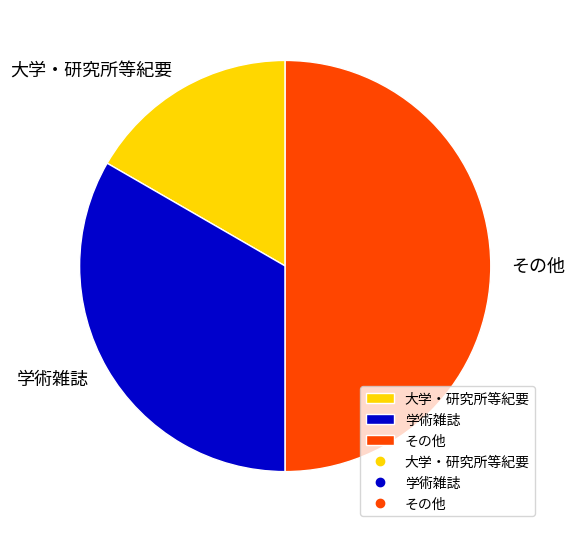

Does 学術雑誌 account for over 50% of the chart?

No